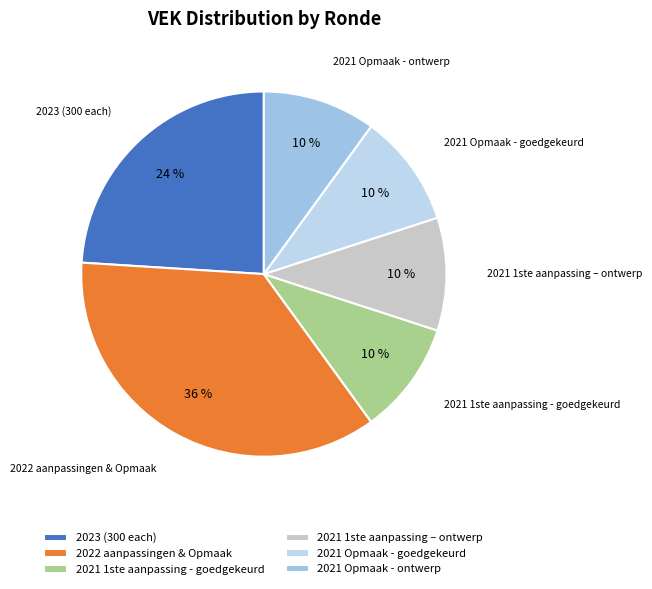

To the nearest percent, what percentage of the pie is 2023 (300 each)?

24%